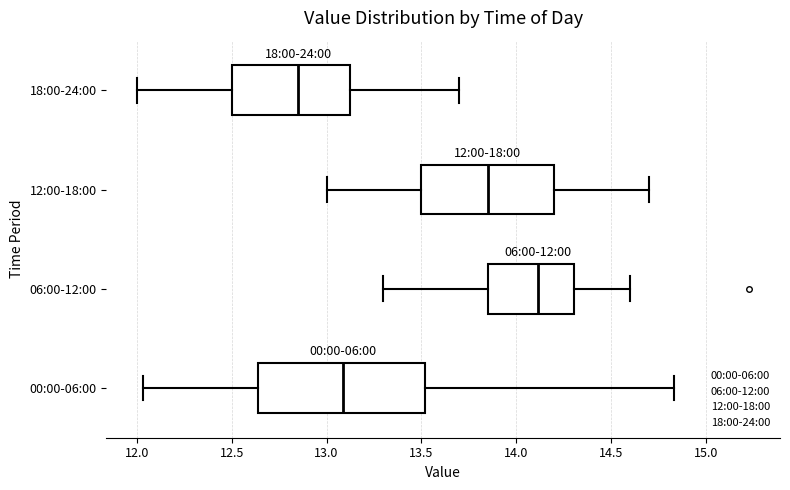

Comparing the boxes themselves (not the whiskers), which one is the widest?

00:00-06:00